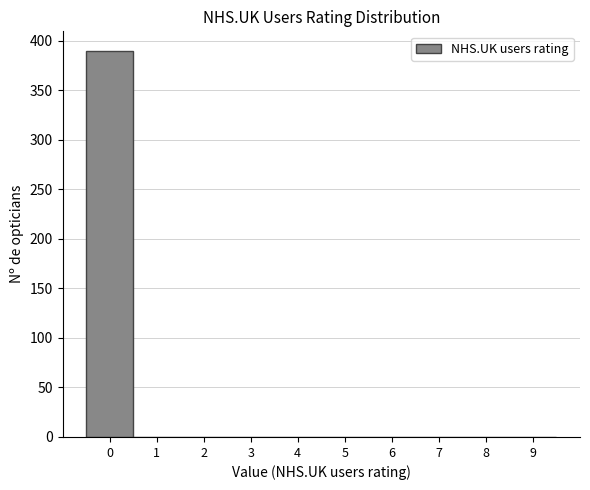

Reading left to right, transcribe all the data shown in this chart.

0=390	1=0	2=0	3=0	4=0	5=0	6=0	7=0	8=0	9=0